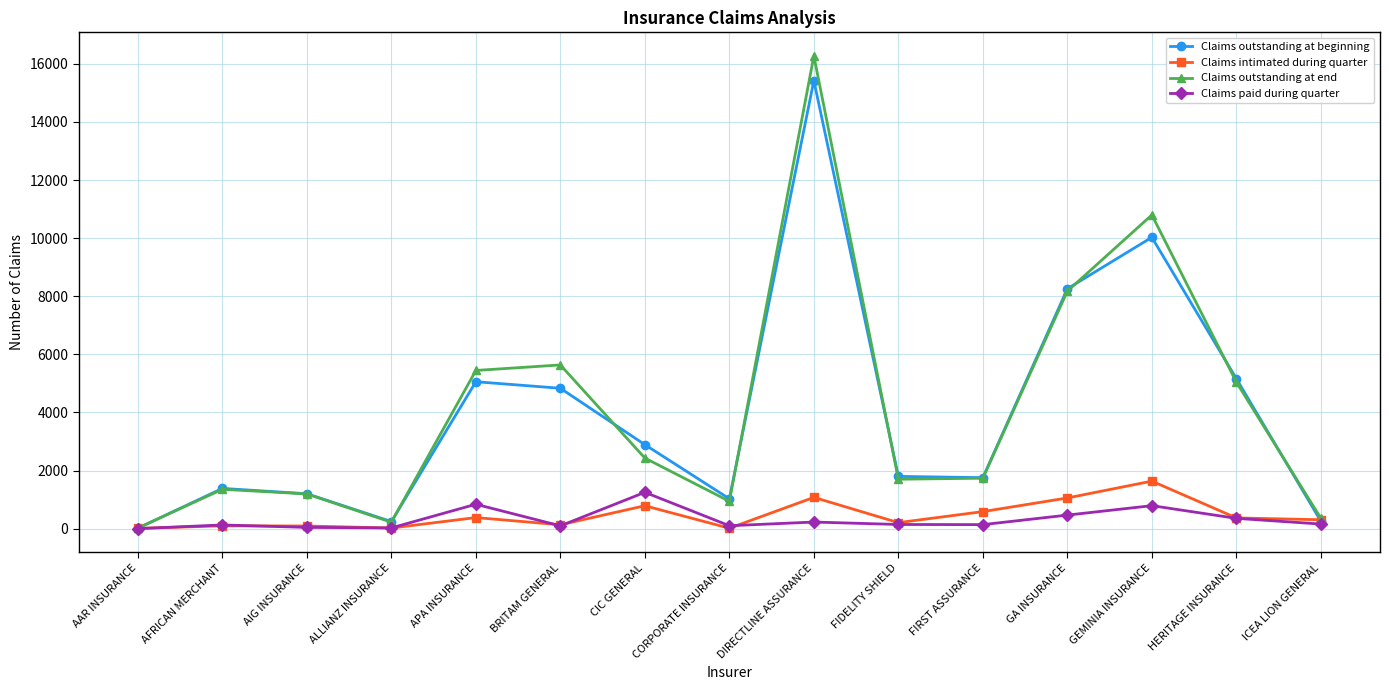

How many values in the Claims intimated during quarter series are below 308?

7